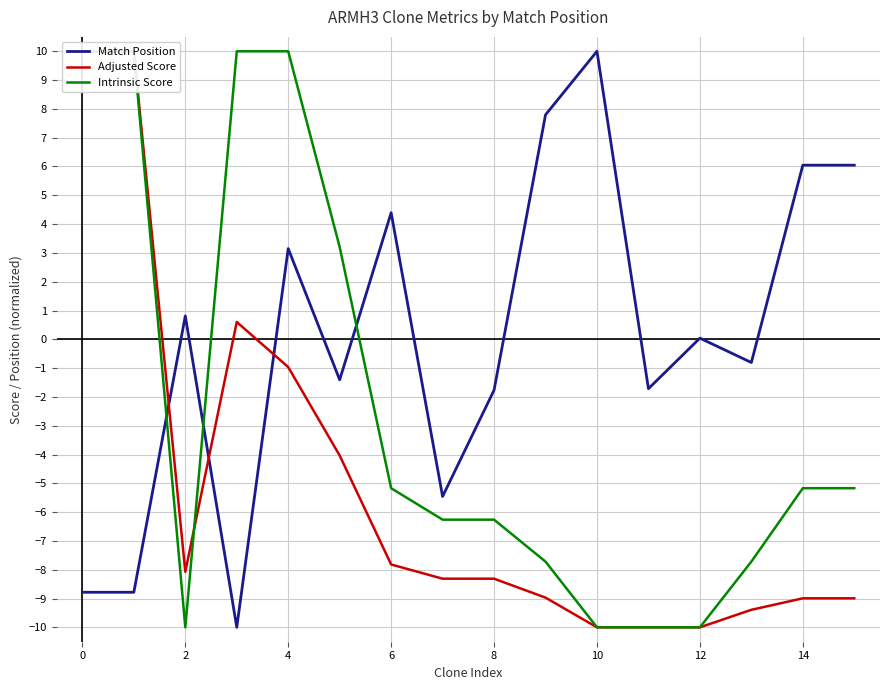

True or false: Intrinsic Score has more than 0 points higher than both neighbors.

False